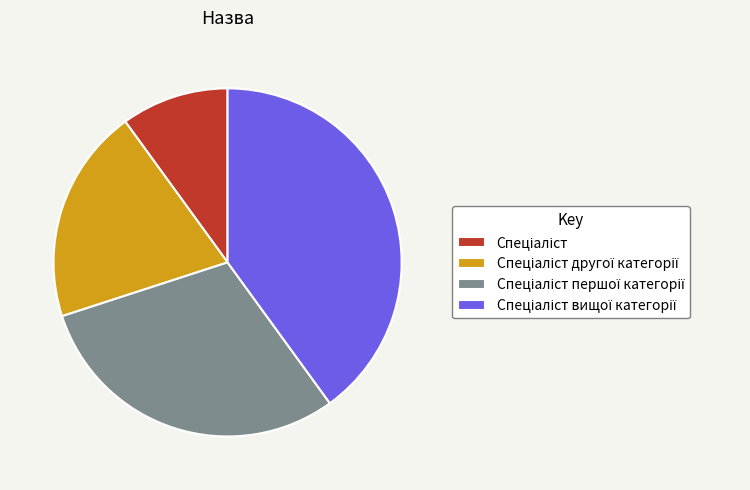

Is there a majority slice in this chart?

No